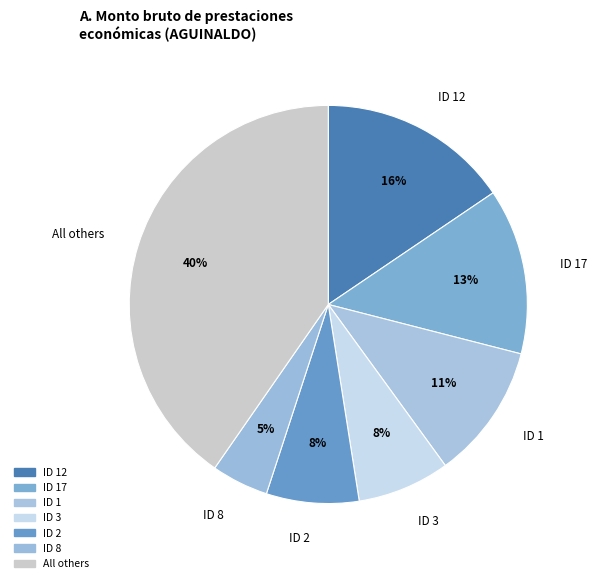

How many segments does this pie chart have?

7